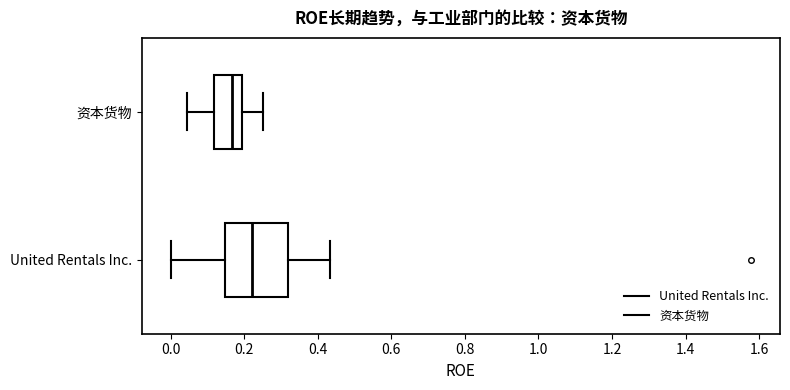

Which box's median line is the furthest to the left?

资本货物